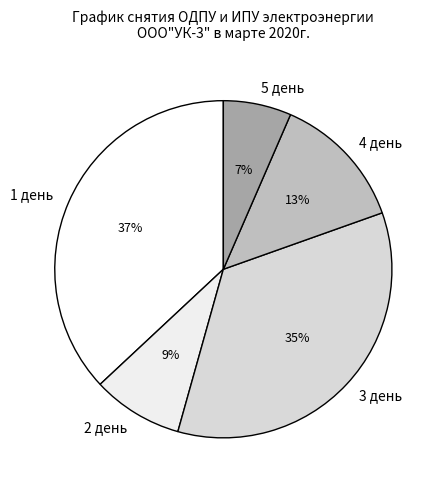

To the nearest percent, what portion does 2 день represent?

9%